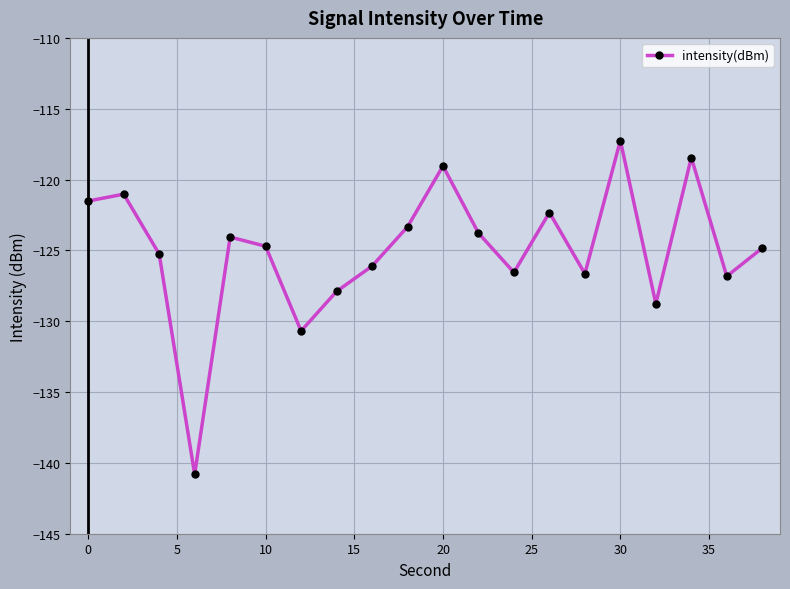

How many lines are shown in the chart?

1